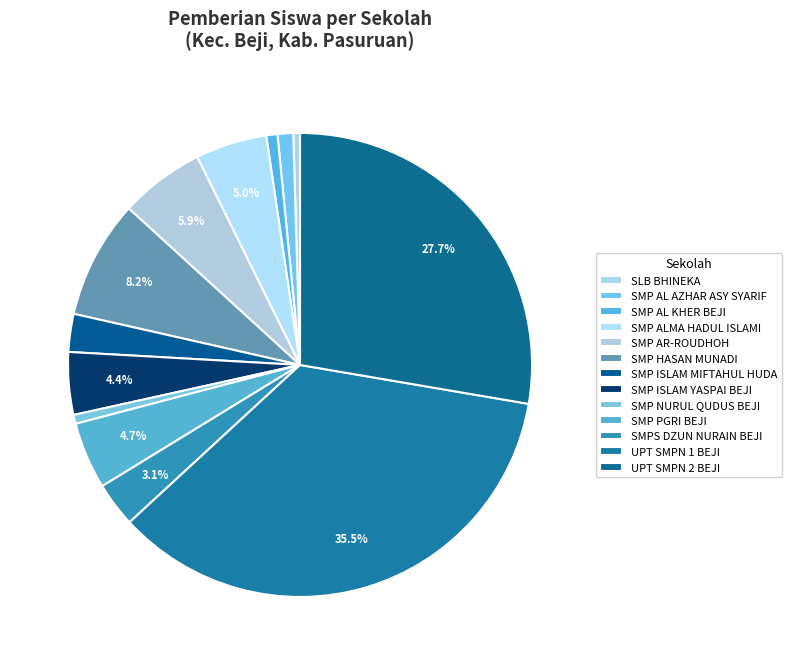

What portion of the pie excludes UPT SMPN 1 BEJI?

64.5%